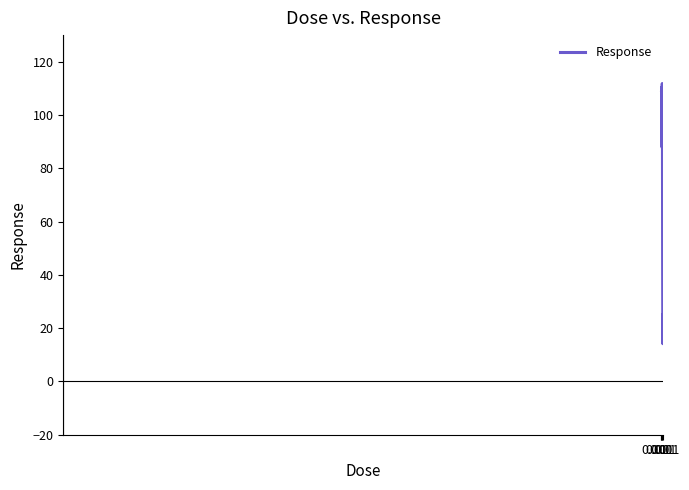

What is the maximum value shown in the chart?

111.8